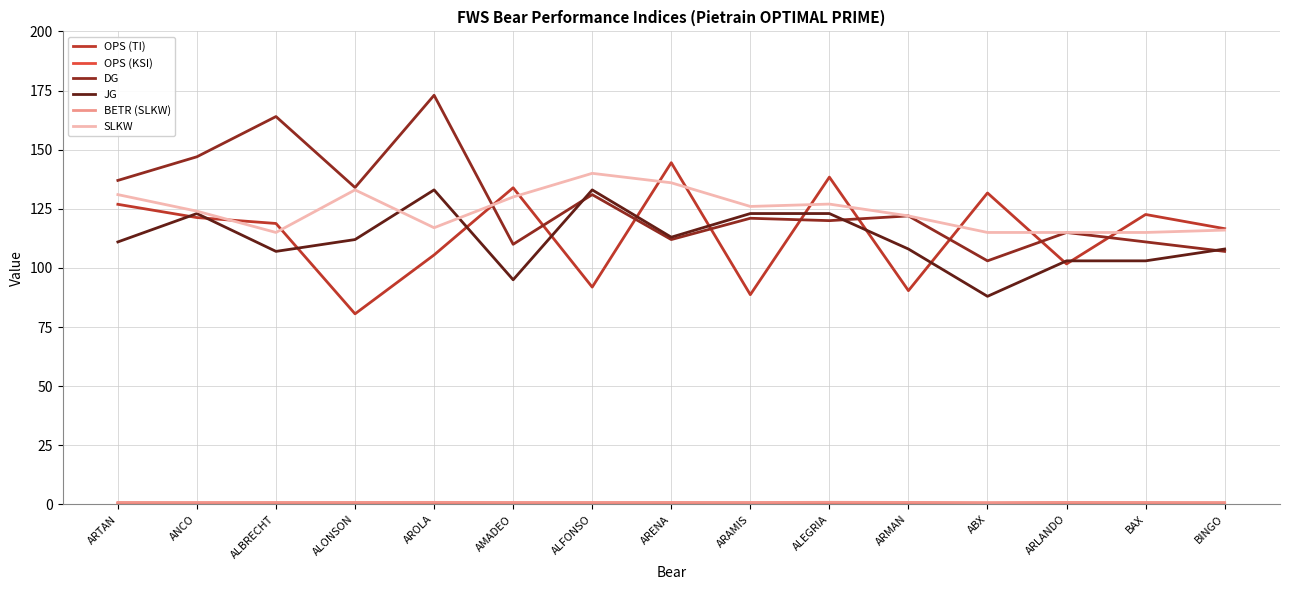

The value of OPS (TI) at ARMAN is 159.9. True or false?

False